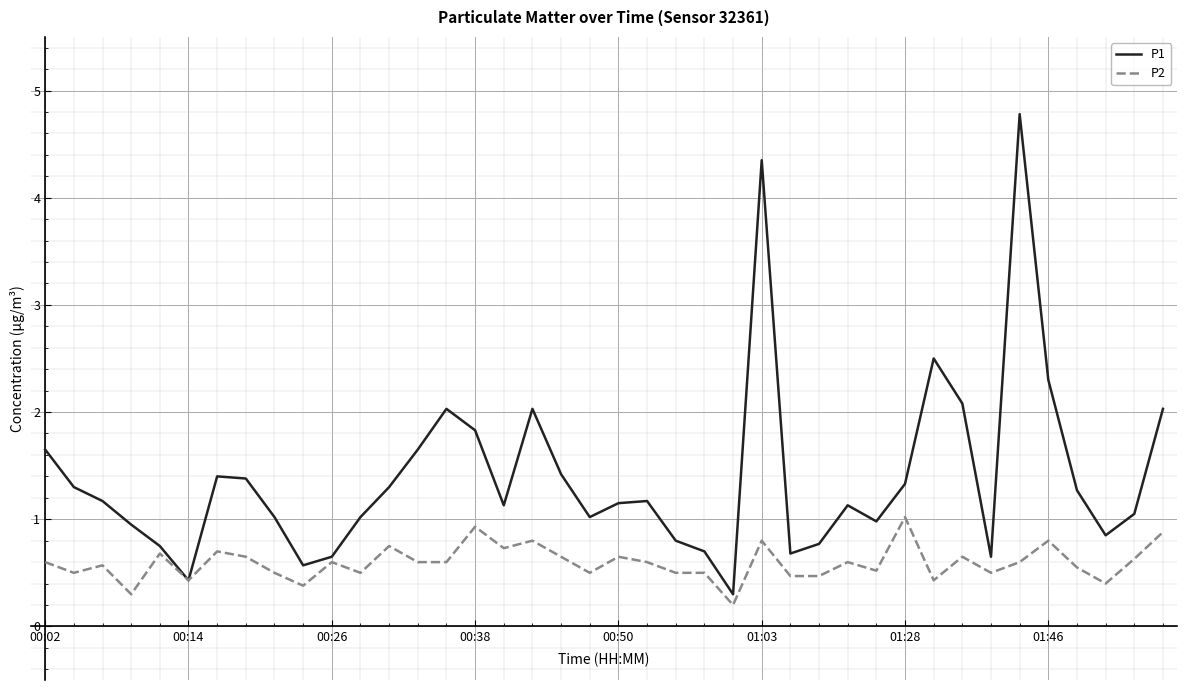

What is the sum of all P2 values?

23.7